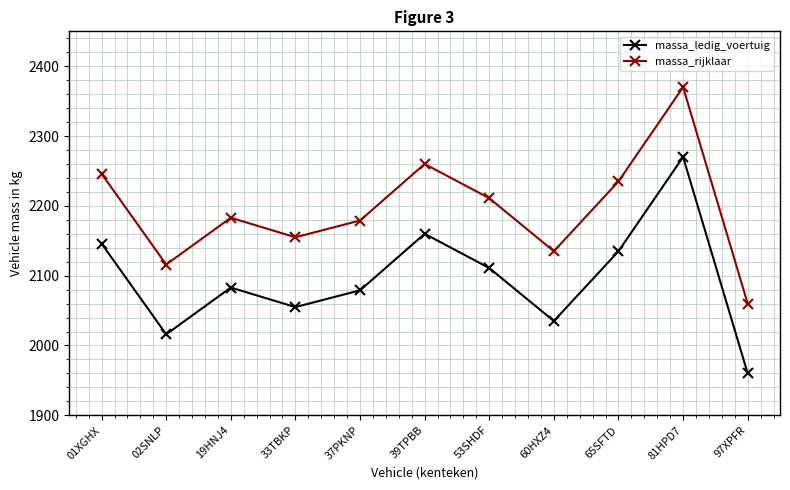

List the series in order of their overall mean, lowest first.

massa_ledig_voertuig, massa_rijklaar